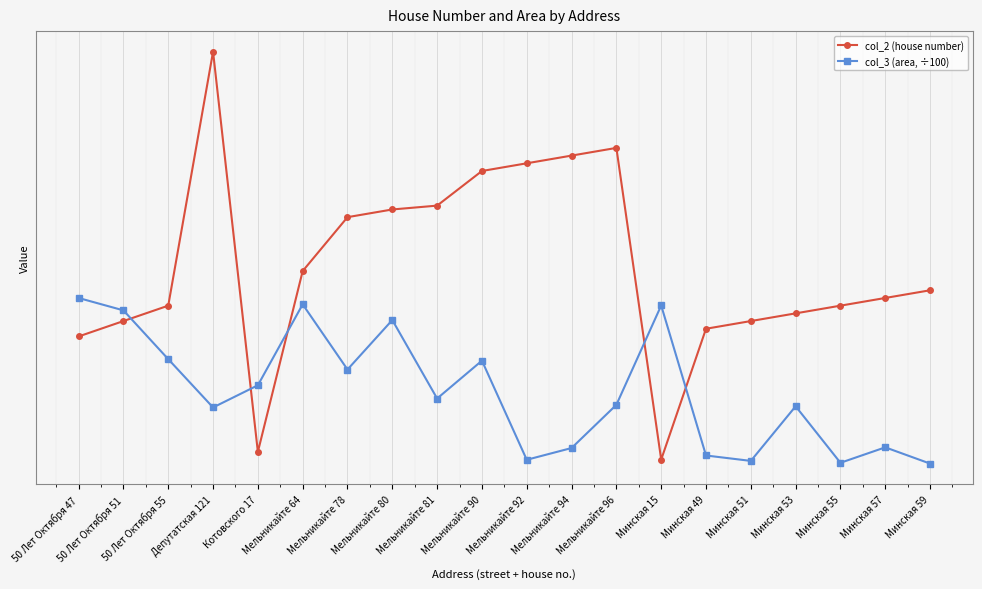

At which label does col_2 (house number) reach its peak?

Депутатская 121